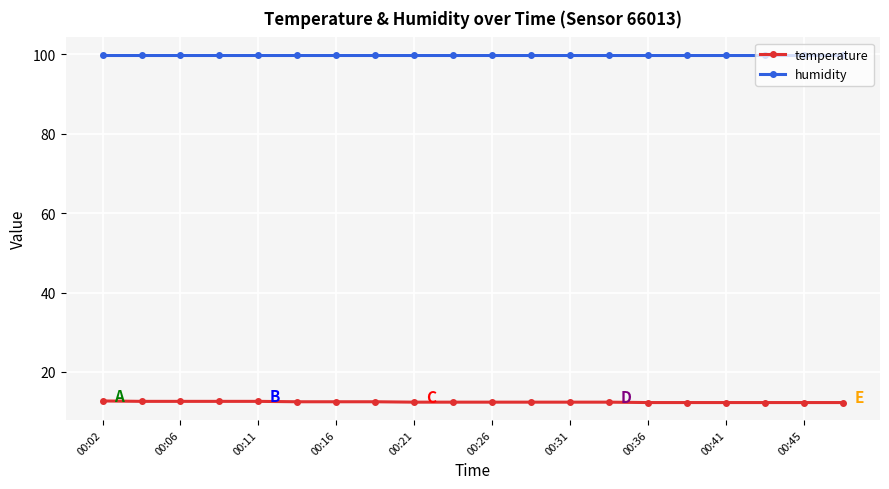

True or false: temperature and humidity intersect in this chart.

False